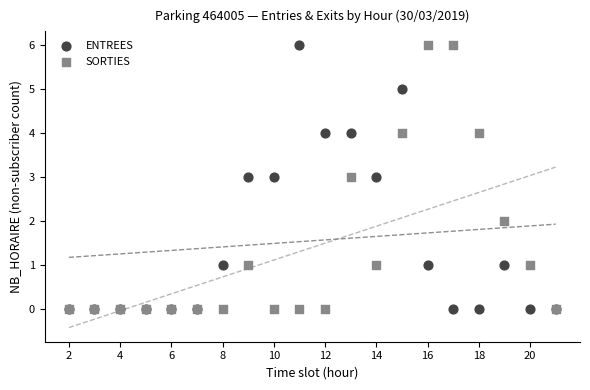

What are all the series names shown in the legend?

ENTREES, SORTIES